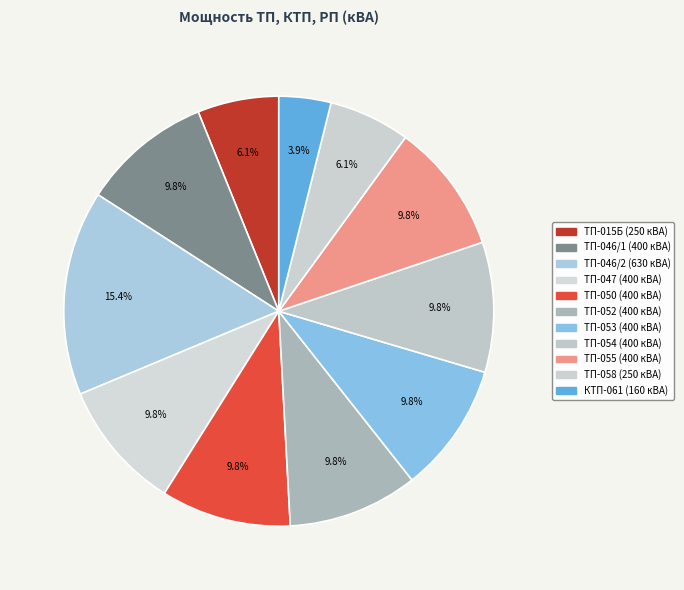

Count the number of slices in the pie.

11